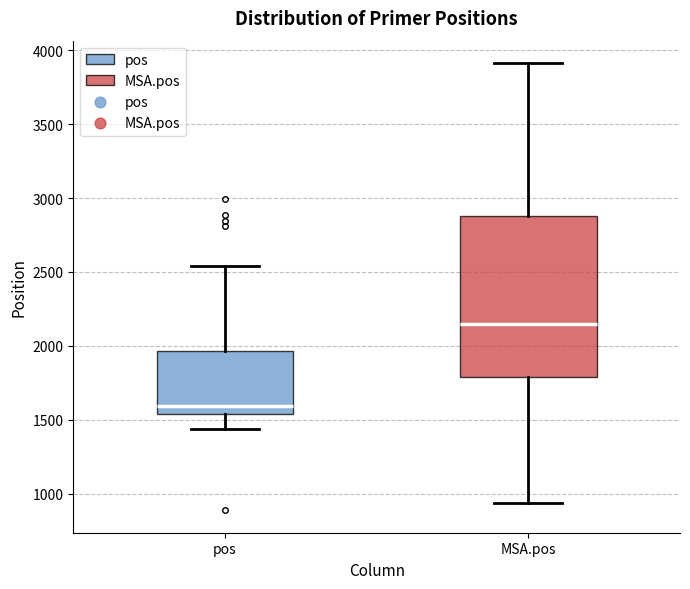

Which box has the highest median line?

MSA.pos